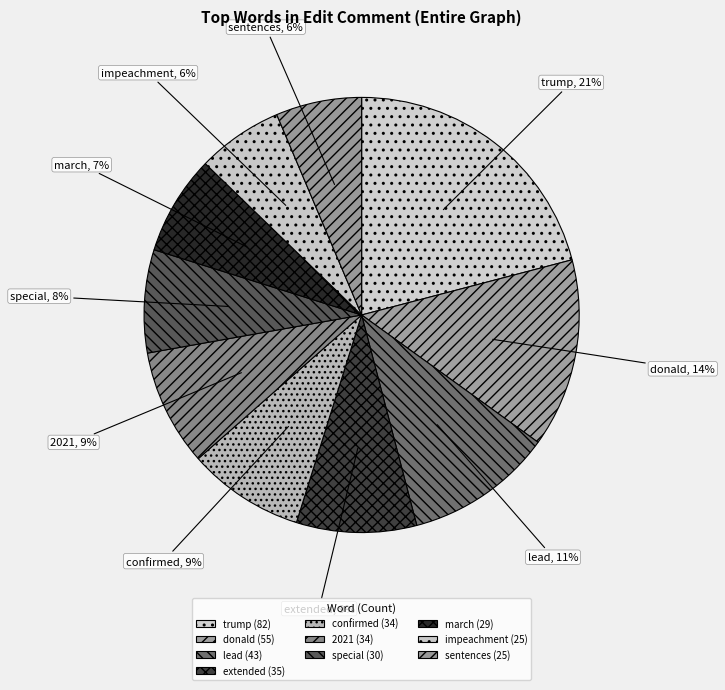

How many segments does this pie chart have?

10